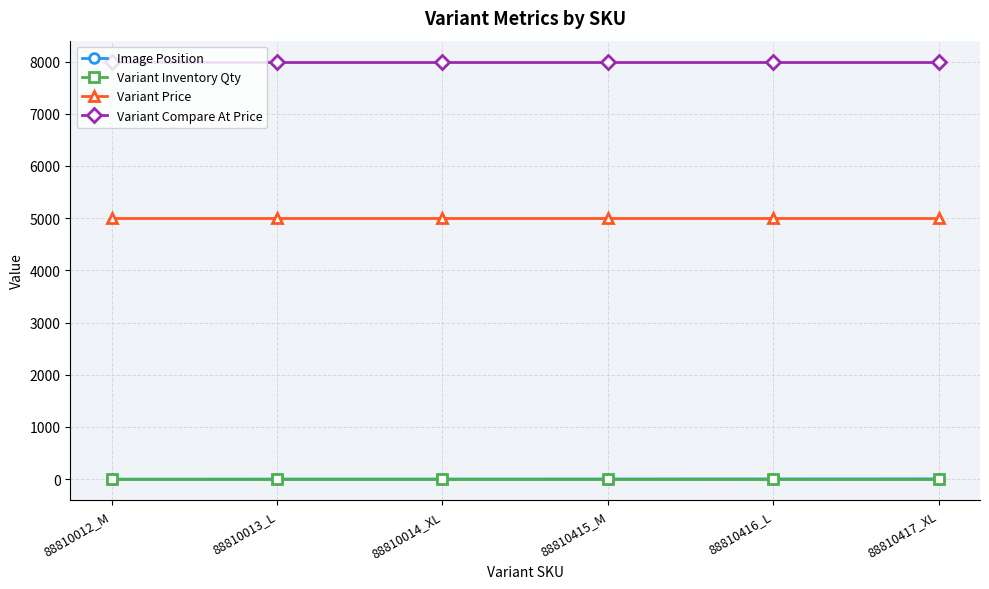

Is the value of Variant Inventory Qty at 88810417_XL greater than the value of Variant Compare At Price at 88810012_M?

No